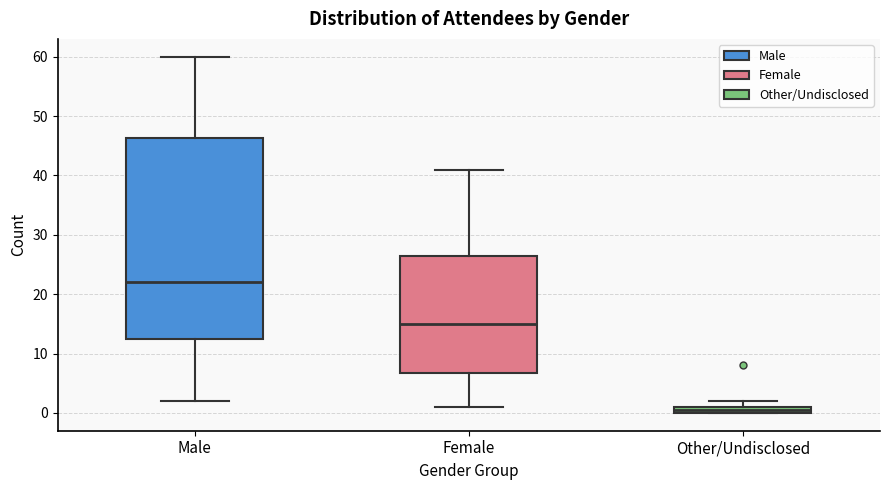

Where is the upper edge of the box for Other/Undisclosed on the y-axis? The values are not printed on the chart, so give them approximately, as read against the axis.

1